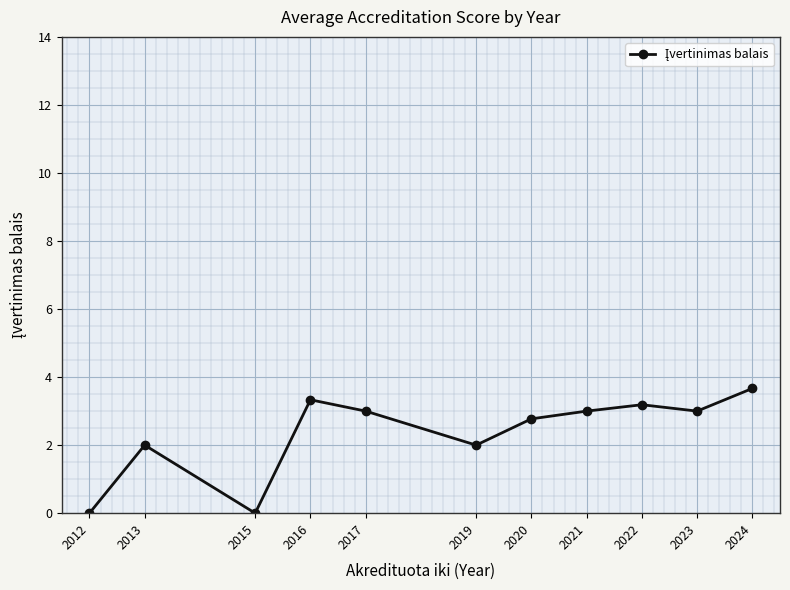

True or false: there are more than 0 points higher than both neighbors.

True